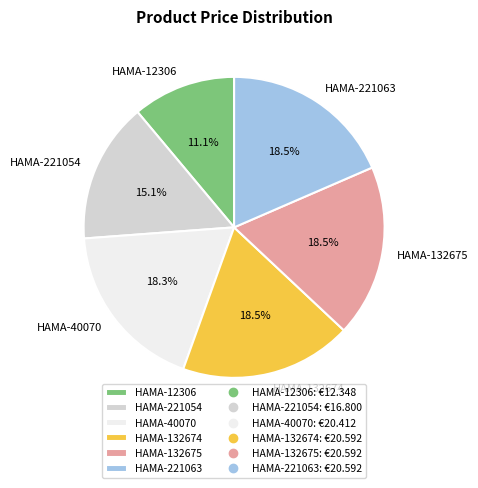

Count the number of slices in the pie.

6